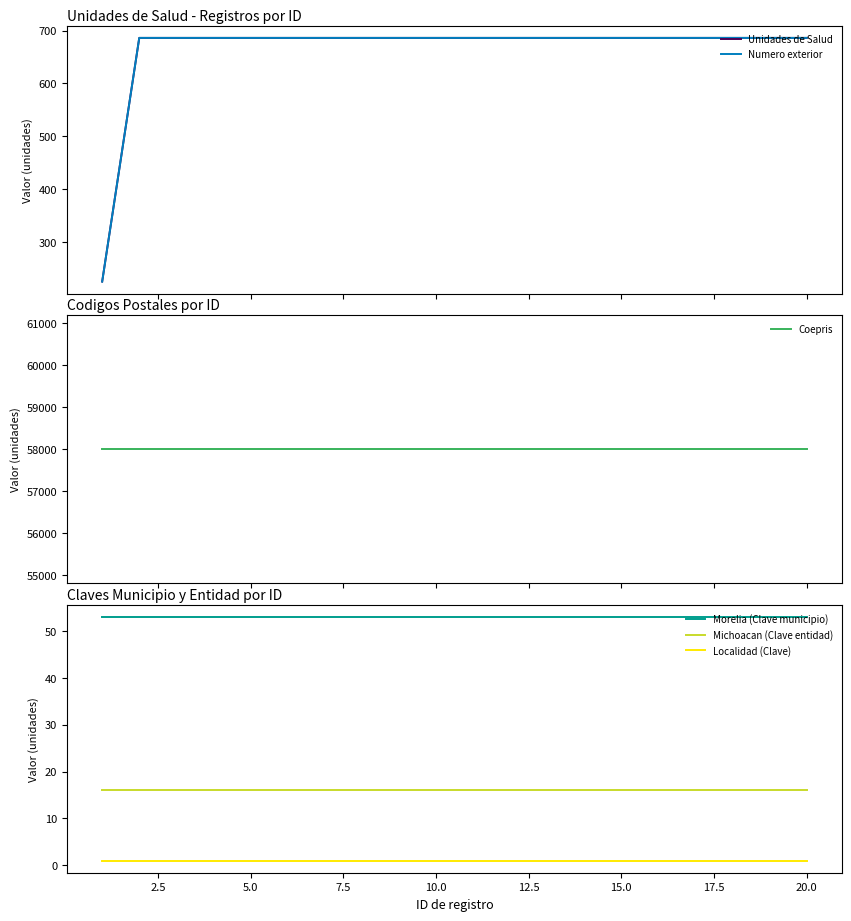

True or false: Localidad (Clave) has more than 2 points higher than both neighbors.

False